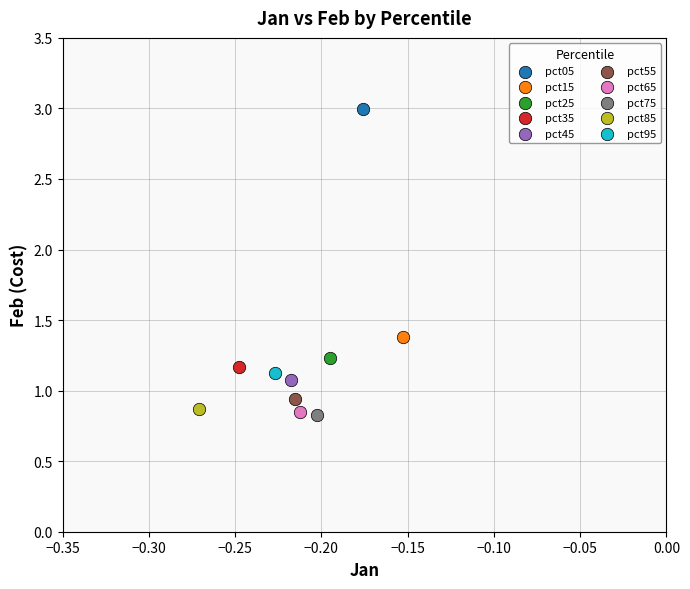

What are all the series names shown in the legend?

pct05, pct15, pct25, pct35, pct45, pct55, pct65, pct75, pct85, pct95